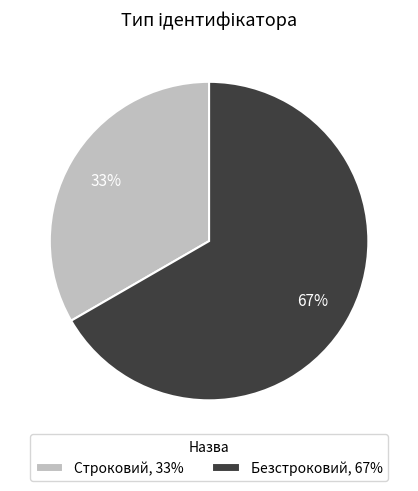

How many segments does this pie chart have?

2